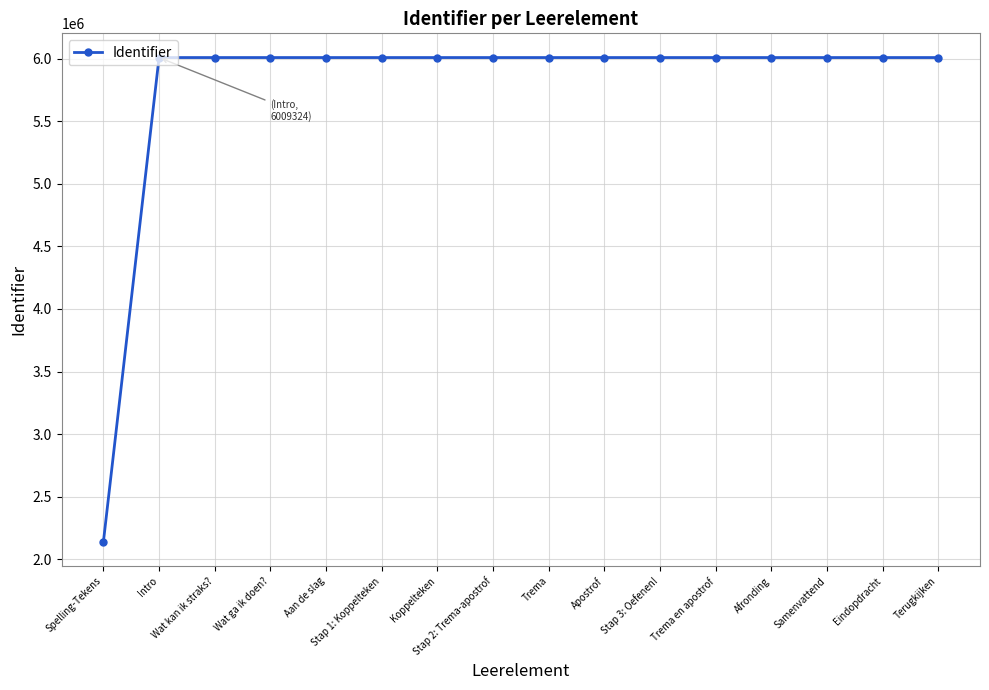

What is the sum of all values?

92278696